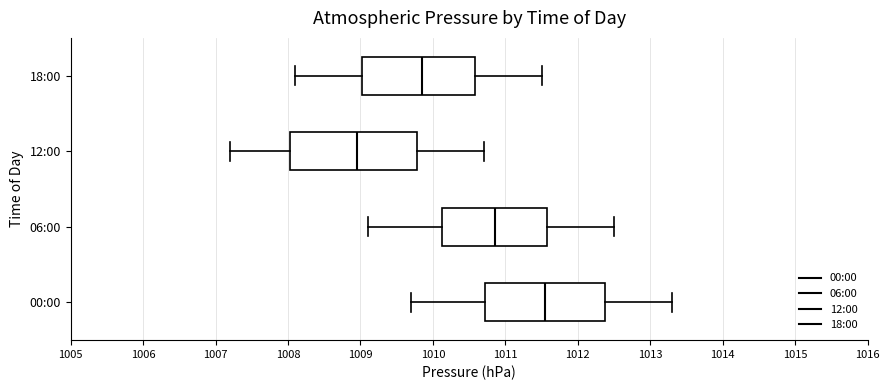

Reading bottom to top, read every box against the x-axis: the position of its median line, the range the box covers, and the ends of its whiskers. The values are not printed on the chart, so give them approximately, as read against the axis.

00:00: median 1011.6, box 1010.7 to 1012.4, whiskers 1009.7 to 1013.3
06:00: median 1010.9, box 1010.1 to 1011.6, whiskers 1009.1 to 1012.5
12:00: median 1009.0, box 1008.0 to 1009.8, whiskers 1007.2 to 1010.7
18:00: median 1009.9, box 1009.0 to 1010.6, whiskers 1008.1 to 1011.5